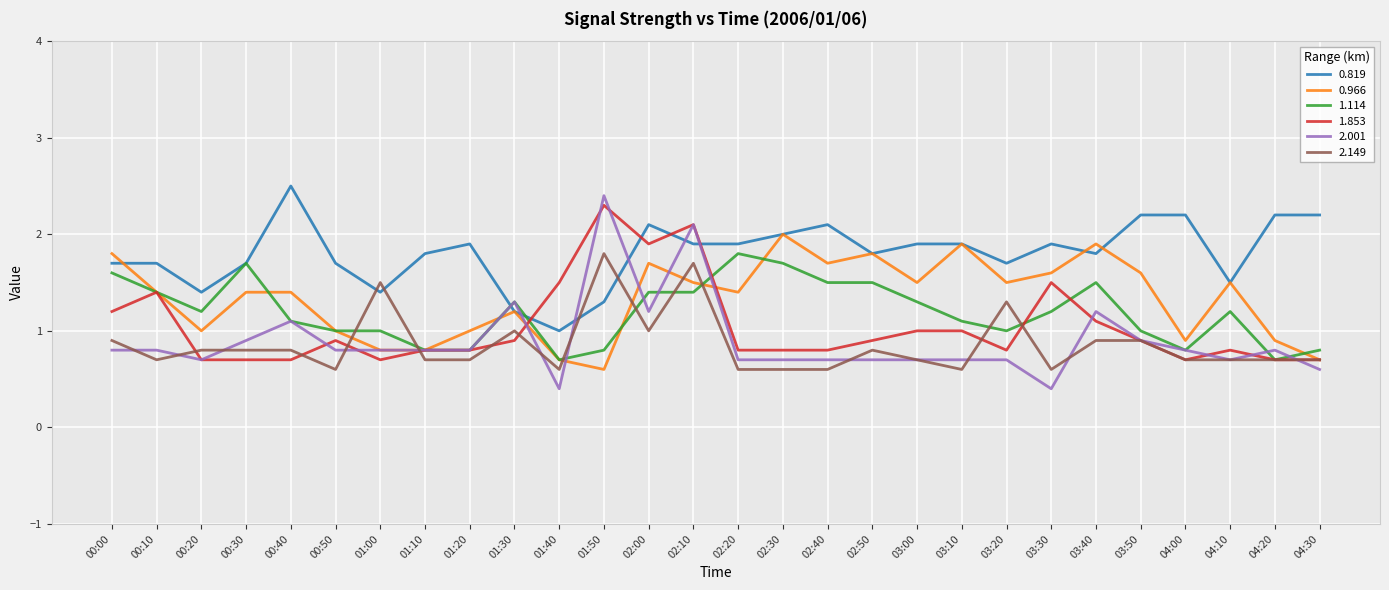

Where does the 0.966 series first go above 1?

00:00